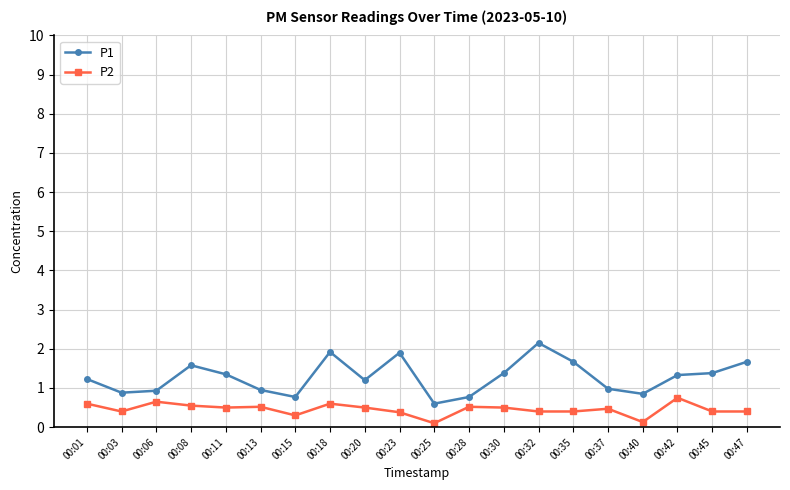

What is the lowest value of the P1 series?

0.6